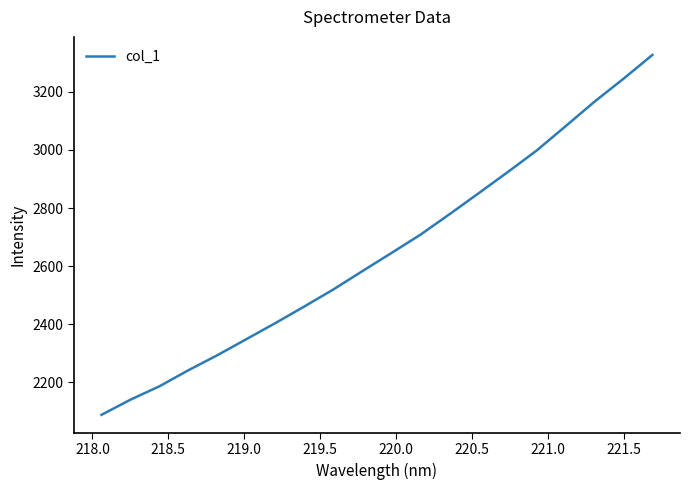

What is the maximum value shown in the chart?

3327.5